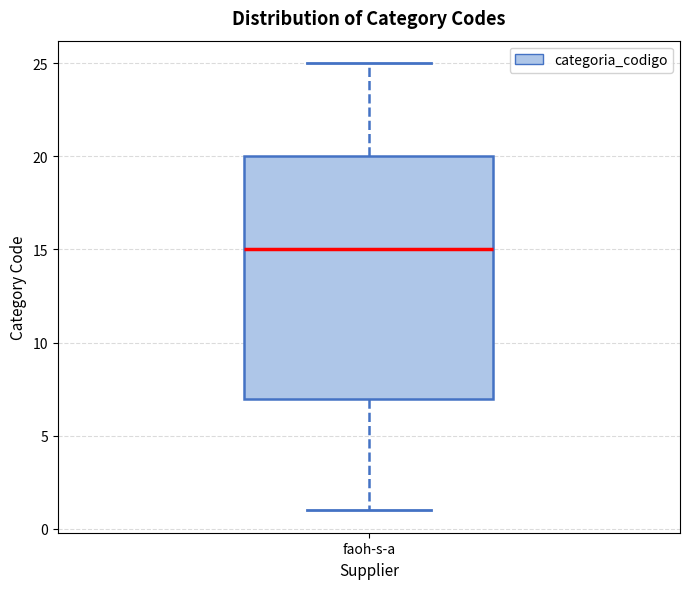

Transcribe this box plot: give where the median line is, the range the box spans, and where the two whiskers end, as read against the y-axis. The values are not printed on the chart, so give them approximately, as read against the axis.

median 15, box 7 to 20, whiskers 1 to 25